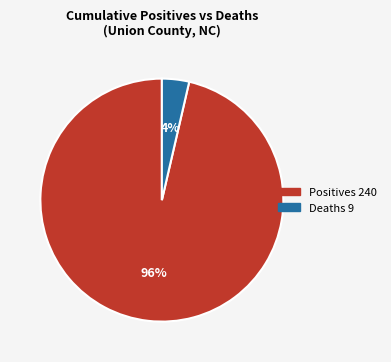

To the nearest percent, what portion does Positives represent?

96%